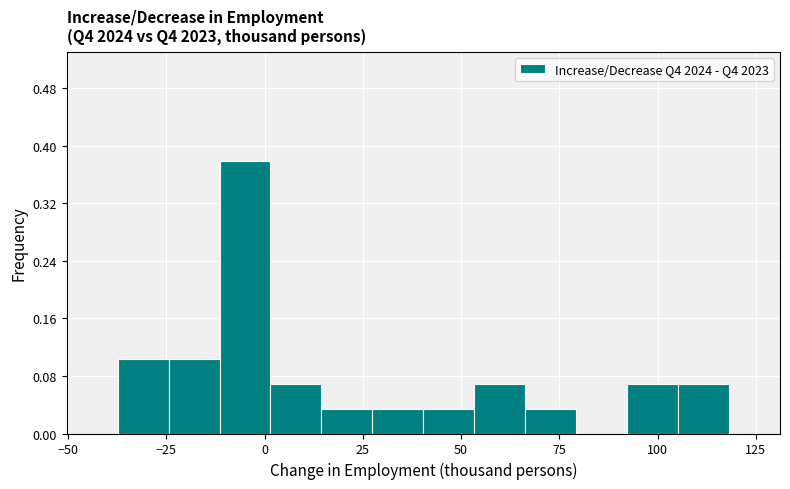

Read against the x-axis, roughly where is the centre of the tallest bar?

-5